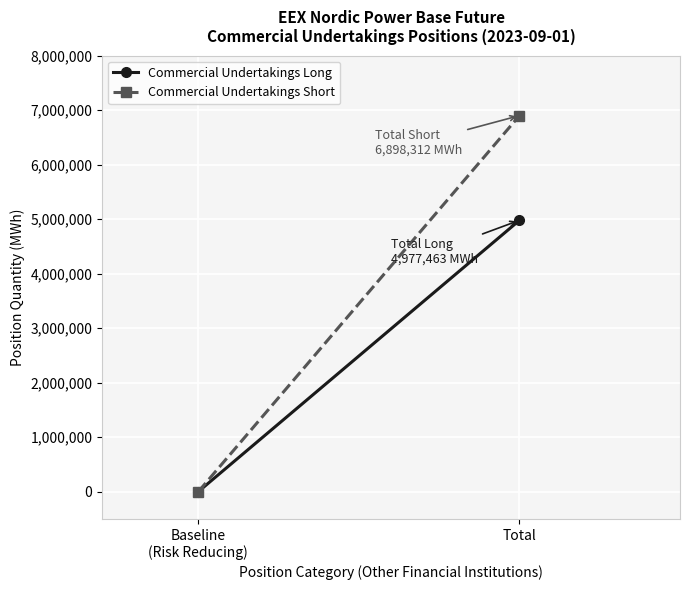

Is it true that Commercial Undertakings Short equals 6898312 at Total?

True